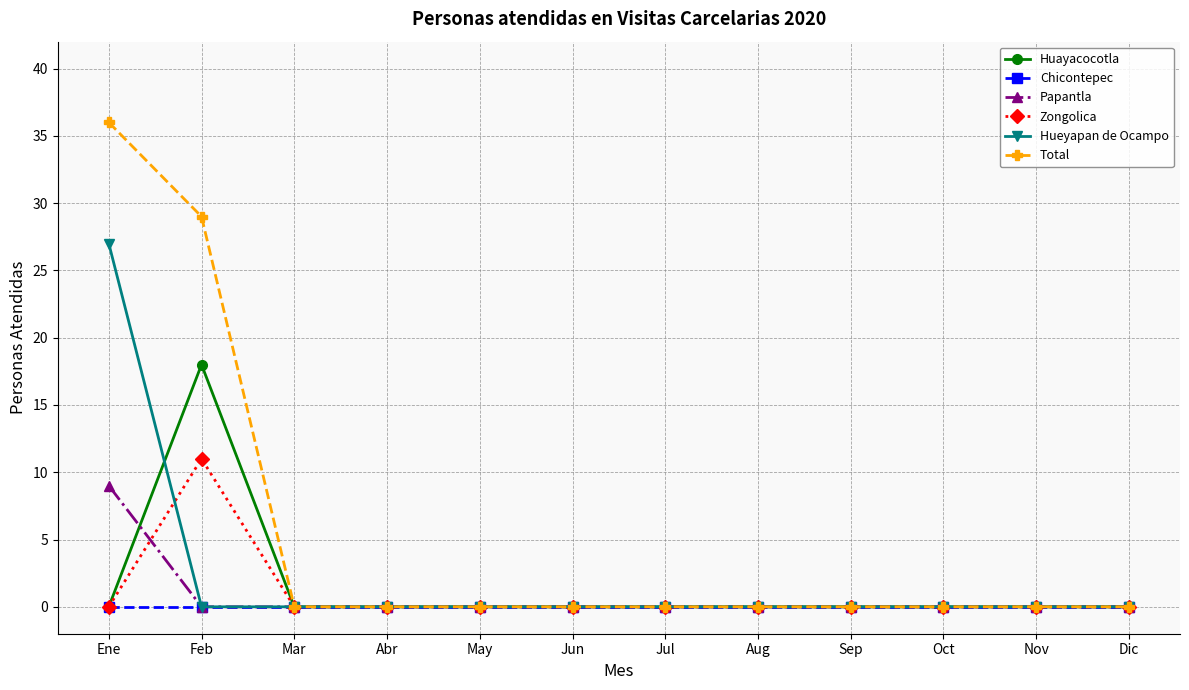

What is the label of the 4th point from the left?

Abr